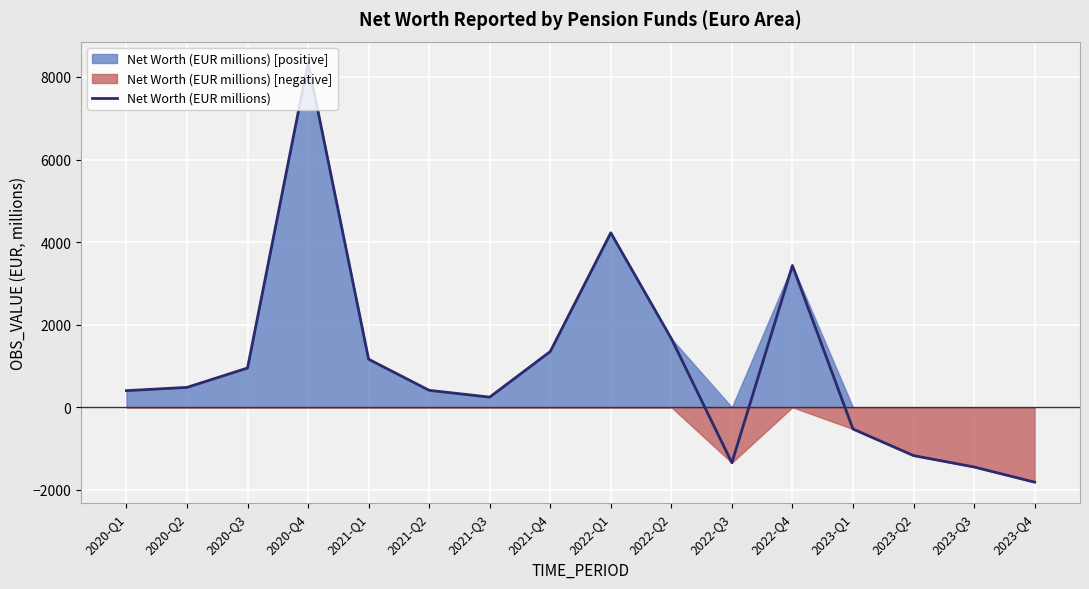

What is the difference between the maximum and second lowest values?

9795.0